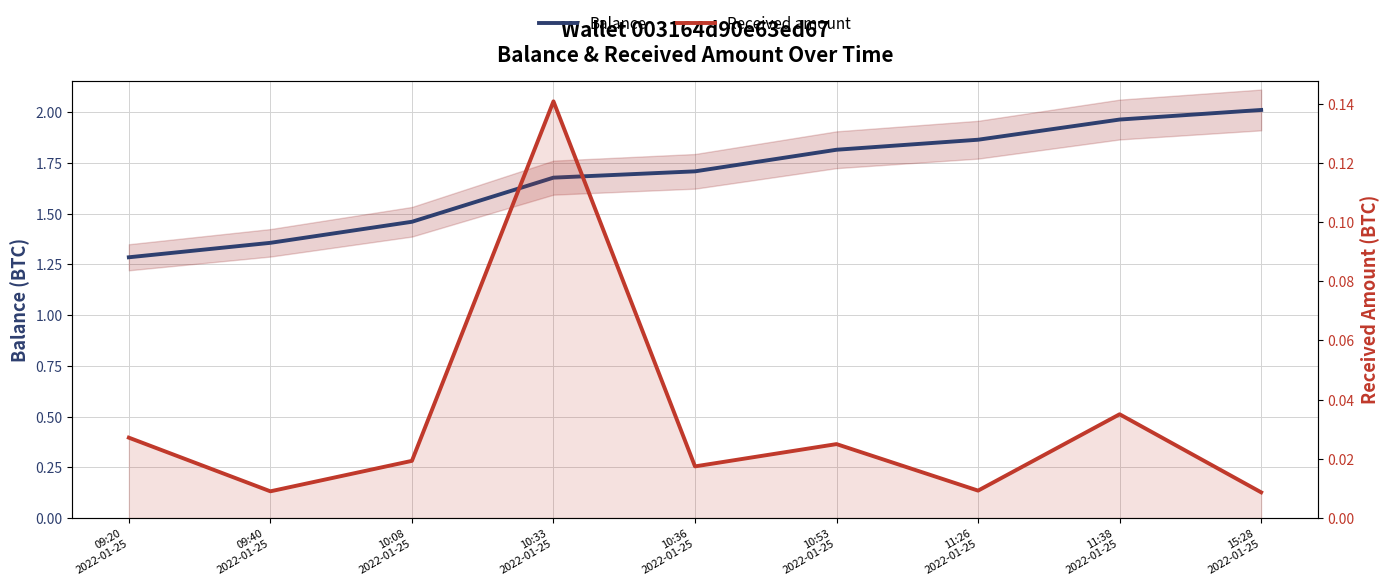

The Received amount series shows 0.0 at 15:28
2022-01-25. True or false?

True